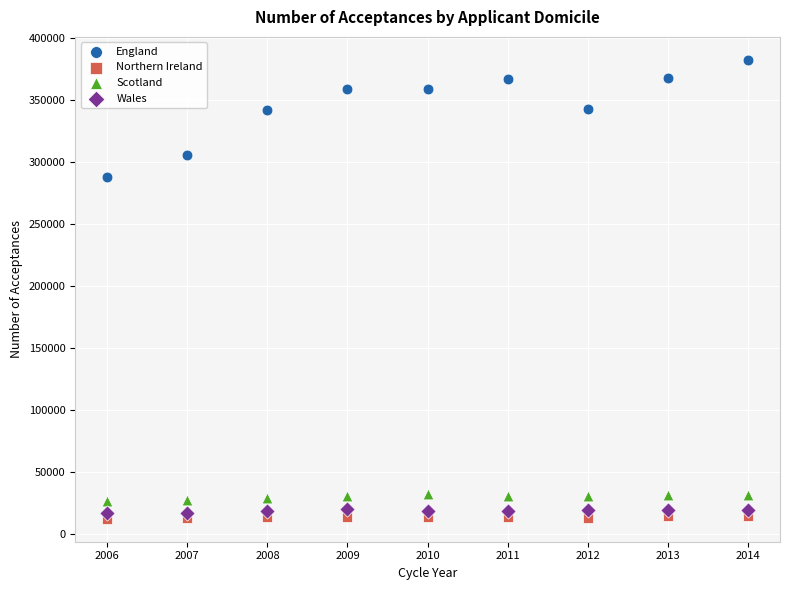

Which series reaches the maximum Y coordinate?

England